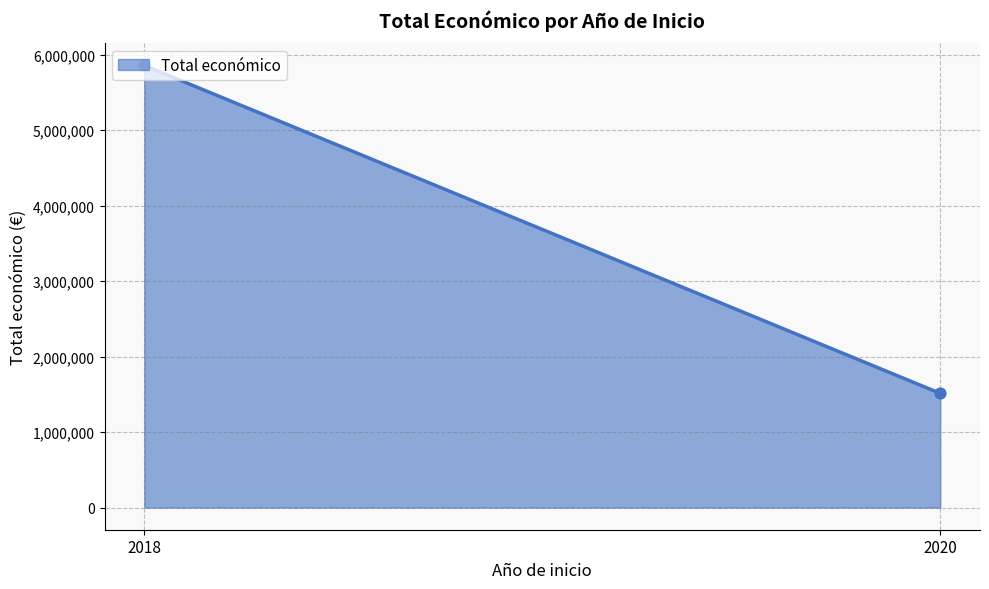

What is the maximum value shown in the chart?

5857441.0